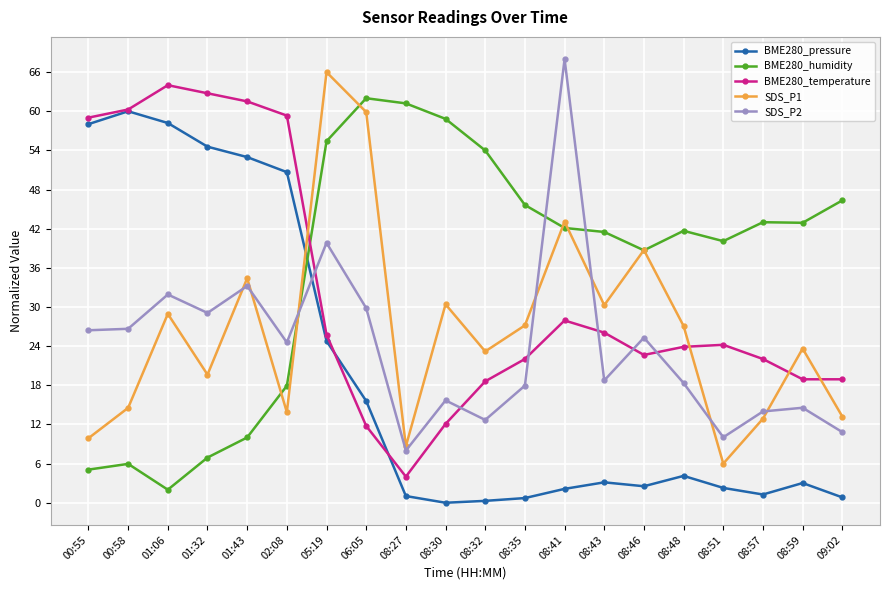

What is the difference between the highest and lowest values at 08:48?

37.6